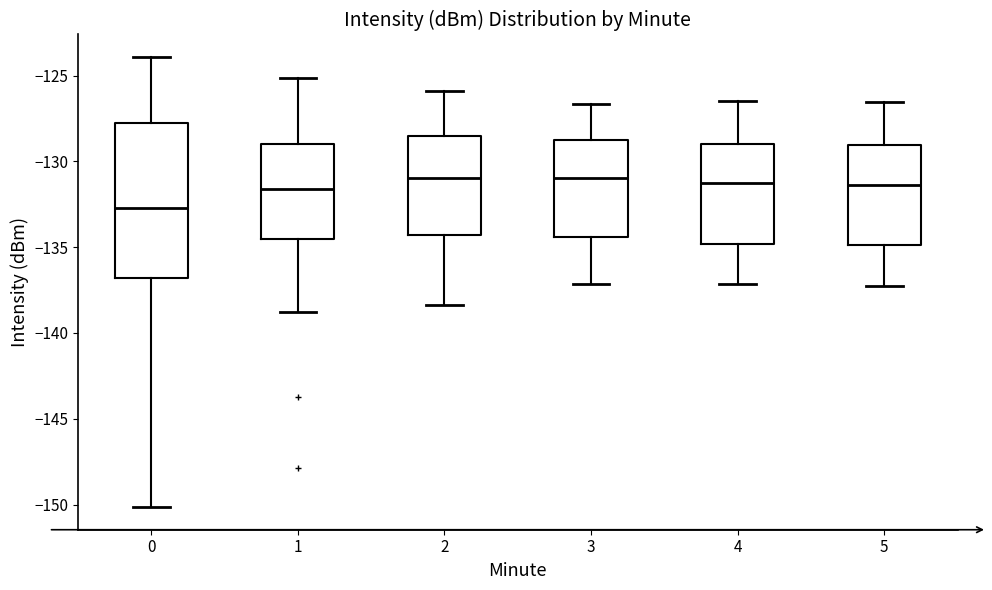

Reading left to right, transcribe this box plot: for each box, give where its median line is, the range the box spans, and where its two whiskers end, as read against the y-axis. The values are not printed on the chart, so give them approximately, as read against the axis.

0: median -132.5, box -137.0 to -127.5, whiskers -150.0 to -124.0
1: median -131.5, box -134.5 to -129.0, whiskers -139.0 to -125.0
2: median -131.0, box -134.5 to -128.5, whiskers -138.5 to -126.0
3: median -131.0, box -134.5 to -129.0, whiskers -137.0 to -126.5
4: median -131.0, box -135.0 to -129.0, whiskers -137.0 to -126.5
5: median -131.5, box -135.0 to -129.0, whiskers -137.5 to -126.5